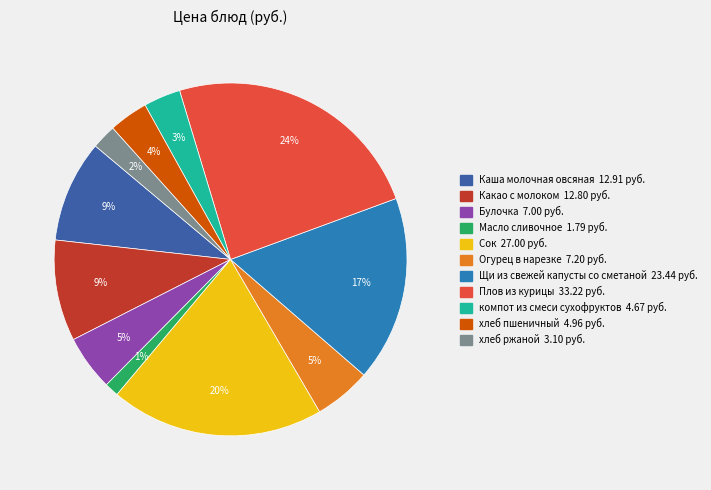

To the nearest percent, what is the combined percentage of компот из смеси сухофруктов and Щи из свежей капусты со сметаной?

20%